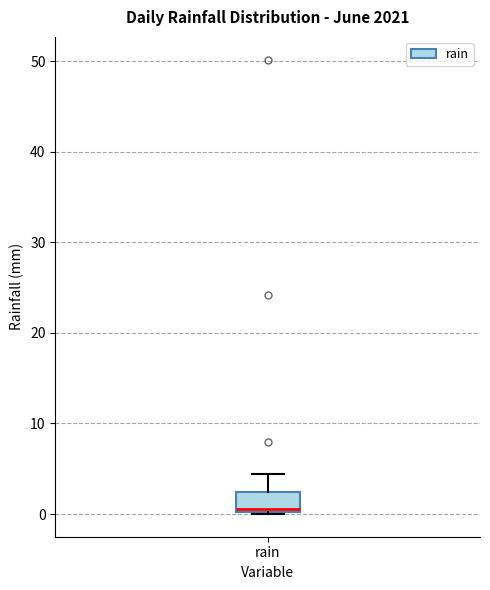

Where does the median line of the box for rain sit on the y-axis? The values are not printed on the chart, so give them approximately, as read against the axis.

1